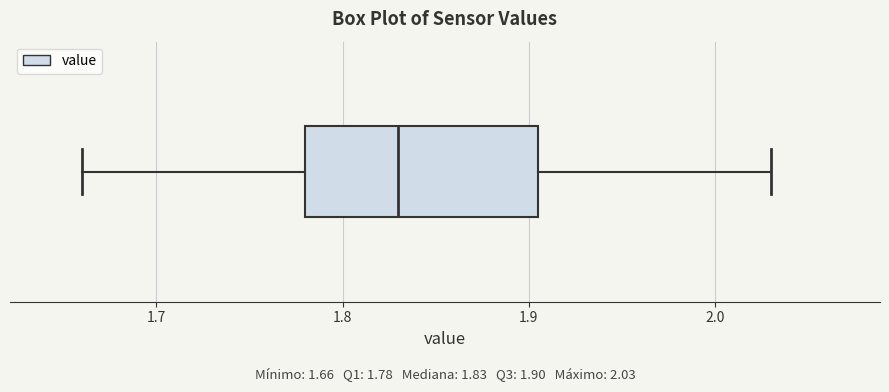

Transcribe this box plot: give where the median line is, the range the box spans, and where the two whiskers end, as read against the x-axis. The values are not printed on the chart, so give them approximately, as read against the axis.

median 1.83, box 1.78 to 1.91, whiskers 1.66 to 2.03